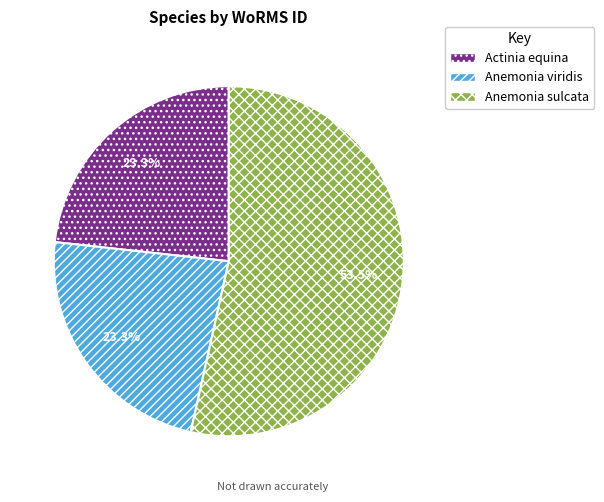

What is the largest slice in the pie chart?

Anemonia sulcata